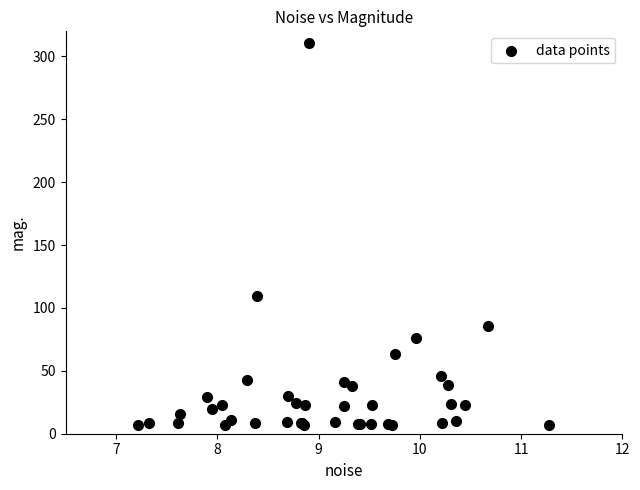

What Y value in the scatter plot is closest to 158?

109.6